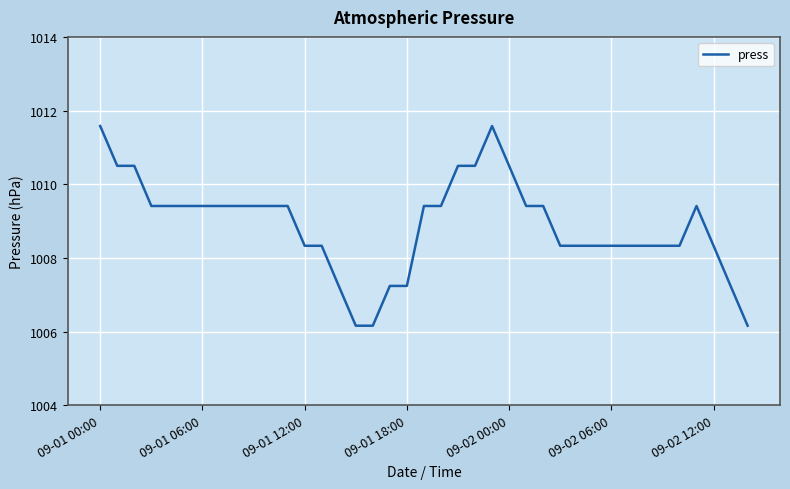

How many lines are shown in the chart?

1